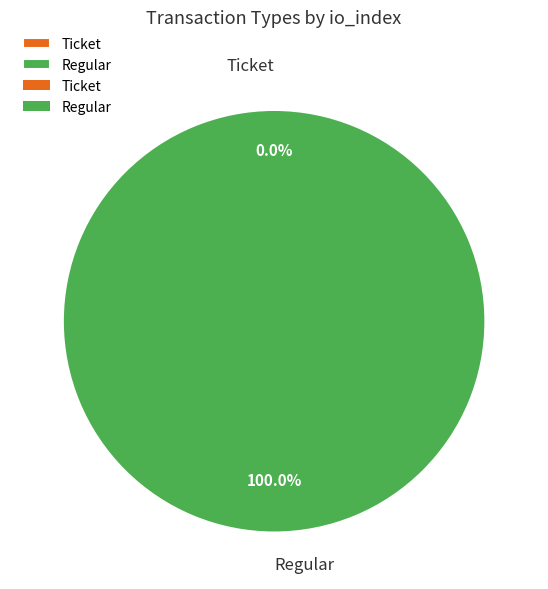

To the nearest percent, what is the difference between the Ticket and Regular slice percentages?

100%